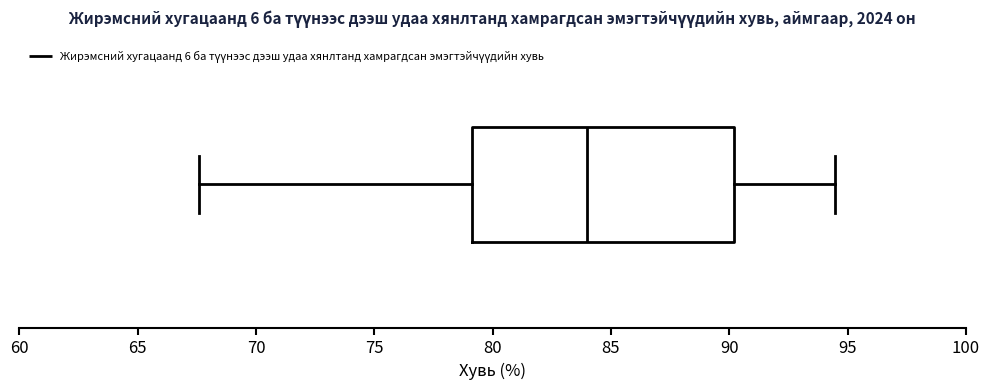

Transcribe this box plot: give where the median line is, the range the box spans, and where the two whiskers end, as read against the x-axis. The values are not printed on the chart, so give them approximately, as read against the axis.

median 84.0, box 79.0 to 90.0, whiskers 67.5 to 94.5